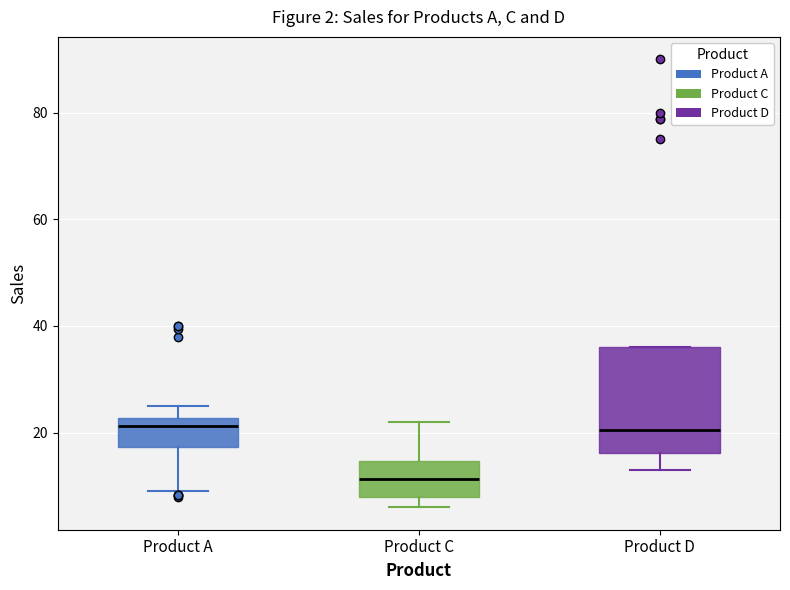

Comparing the boxes themselves (not the whiskers), which one is the tallest?

Product D